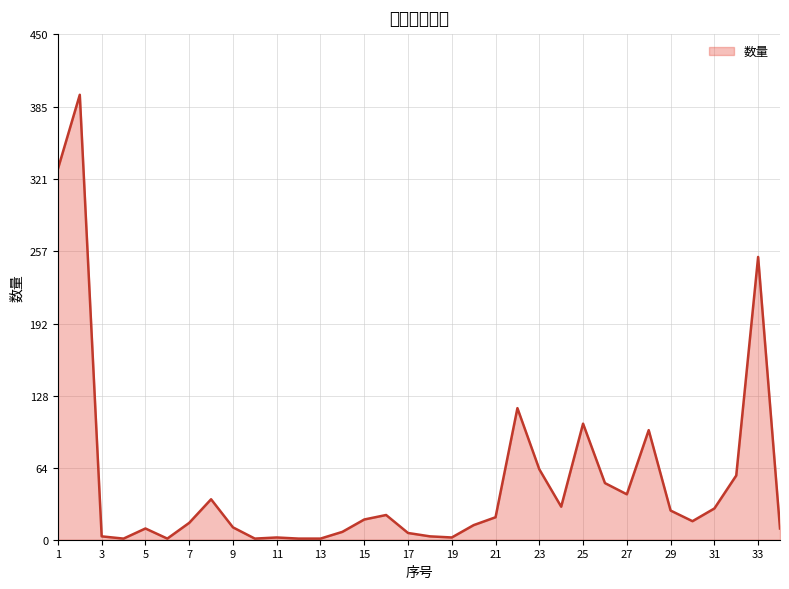

Does the chart have visible grid lines?

Yes